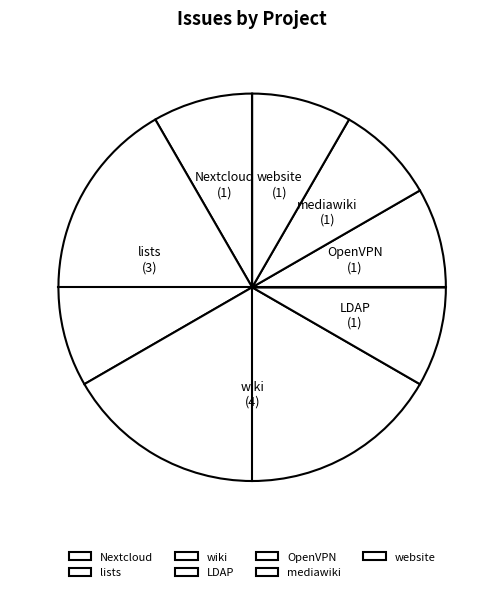

Count the number of slices in the pie.

7